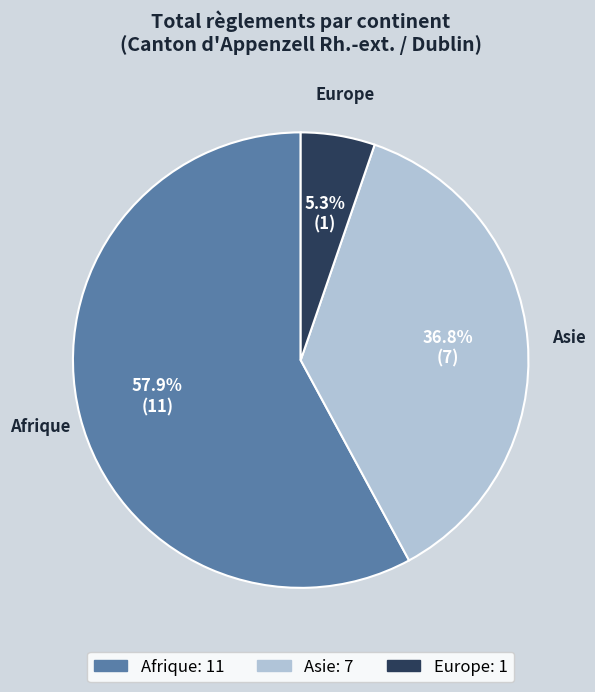

To the nearest percent, what is the difference between the largest and smallest slice percentages?

53%